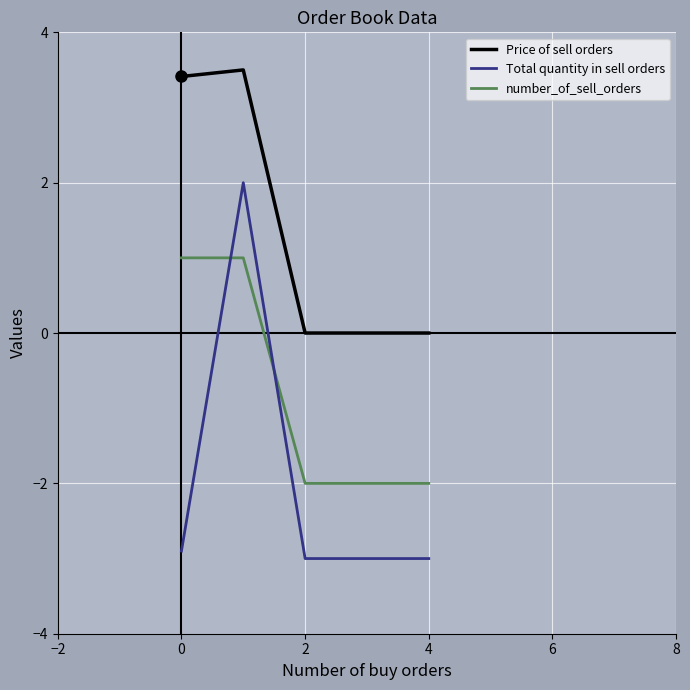

How many values in the number_of_sell_orders series exceed -2?

2